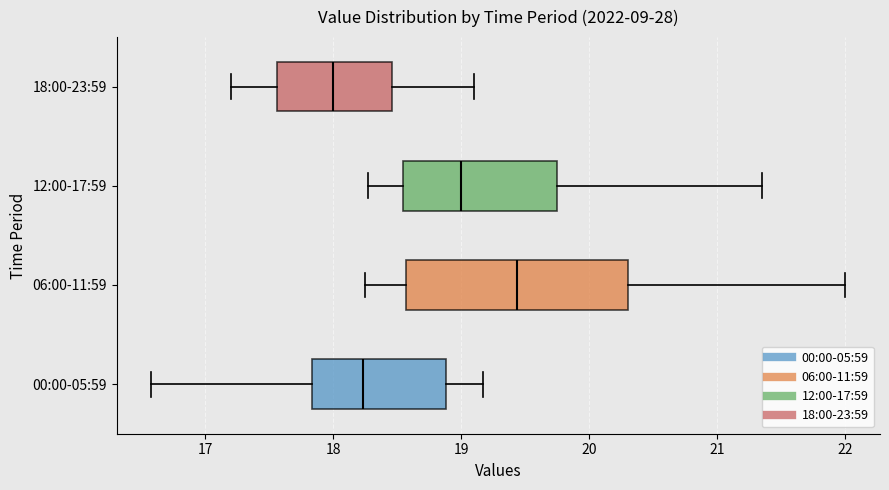

Reading bottom to top, transcribe this box plot: for each box, give where its median line is, the range the box spans, and where its two whiskers end, as read against the x-axis. The values are not printed on the chart, so give them approximately, as read against the axis.

00:00-05:59: median 18.2, box 17.8 to 18.9, whiskers 16.6 to 19.2
06:00-11:59: median 19.4, box 18.6 to 20.3, whiskers 18.3 to 22.0
12:00-17:59: median 19.0, box 18.5 to 19.7, whiskers 18.3 to 21.4
18:00-23:59: median 18.0, box 17.6 to 18.5, whiskers 17.2 to 19.1